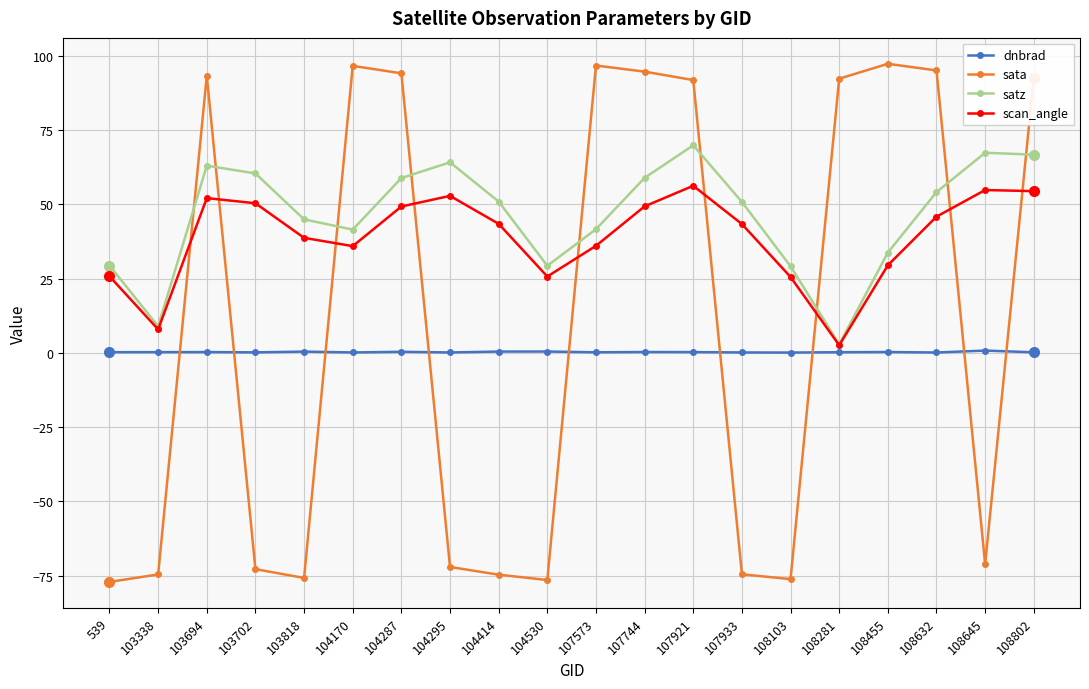

True or false: scan_angle has a value of 36.0 at 107573.

True